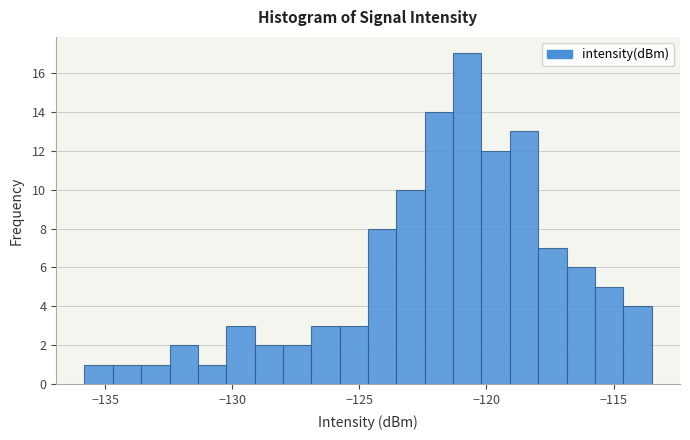

Read against the x-axis, roughly where is the centre of the tallest bar?

-121.0